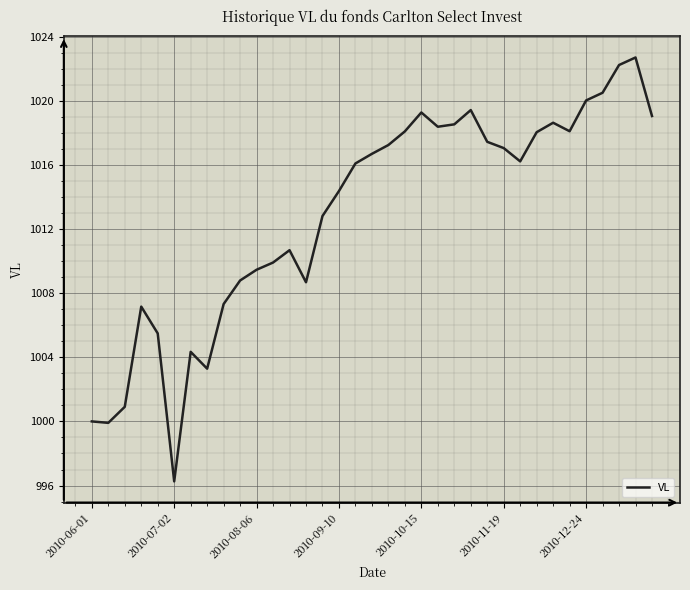

What is the maximum value shown in the chart?

1022.7